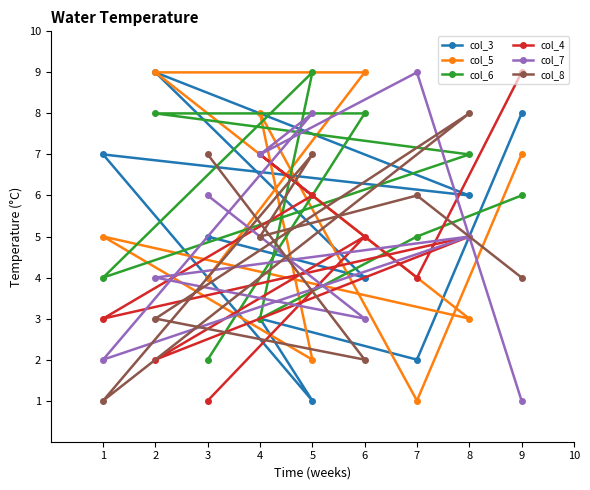

True or false: col_8 has a value of 12 at 9.

False